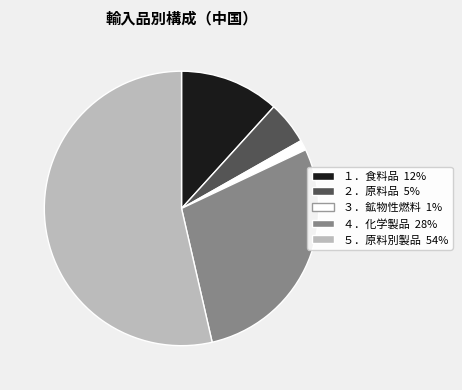

The ５．原料別製品 54% slice represents 54% of the pie. True or false?

True